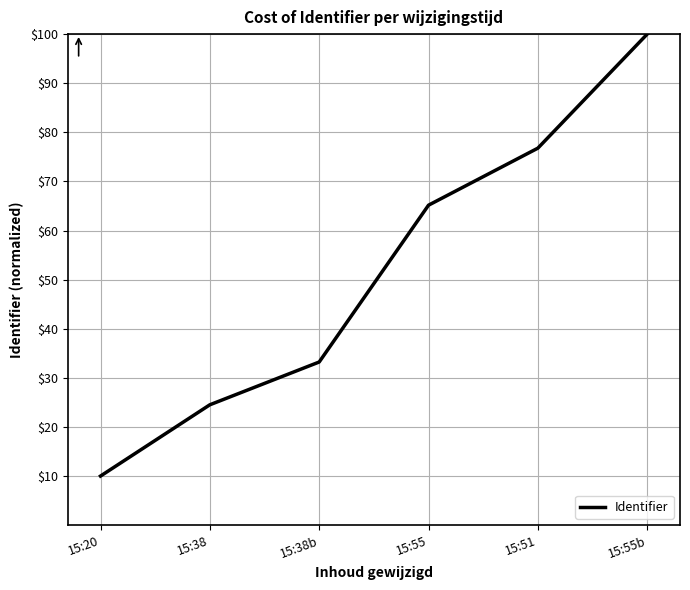

Reading left to right, what are all the values shown in this chart?

10.0	24.5	33.2	65.2	76.8	100.0